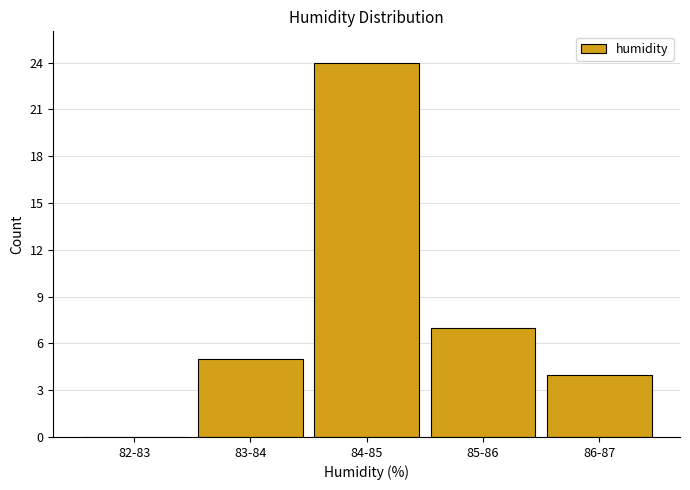

Reading left to right, what are all the values shown in this chart?

82-83=0	83-84=5	84-85=24	85-86=7	86-87=4